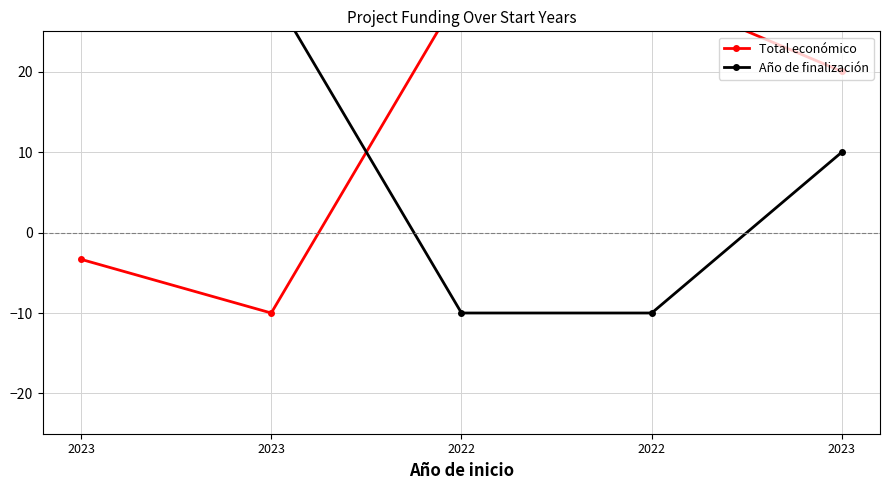

What is the approximate value of Total económico at 2022?

30.0